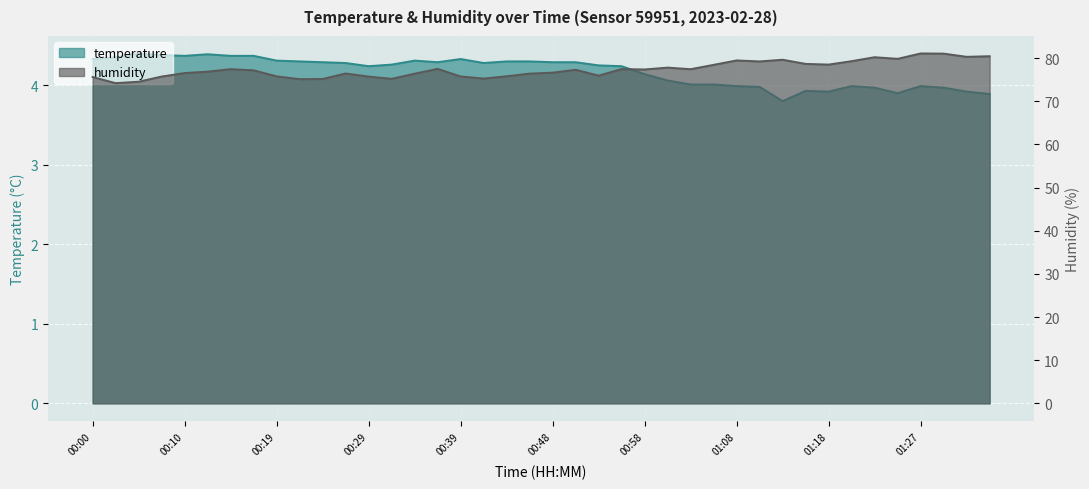

Is the value of humidity at 00:56 greater than the value of temperature at 01:32?

Yes